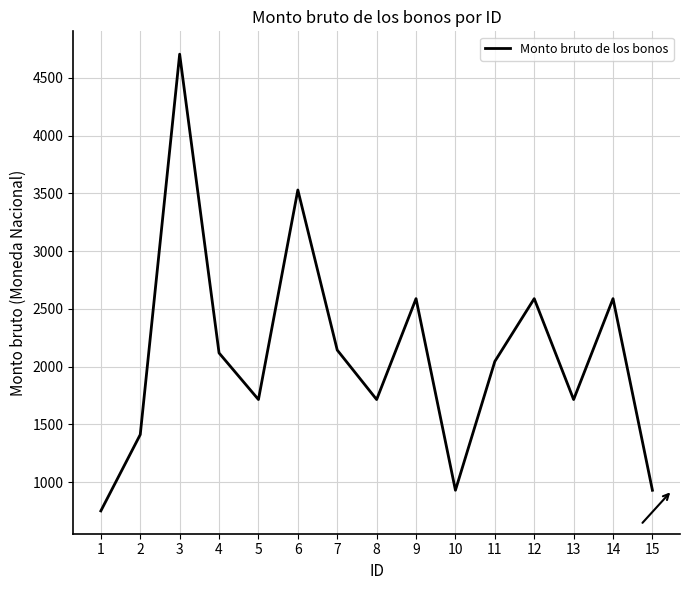

True or false: the data shows 1714.3 at 13.

True